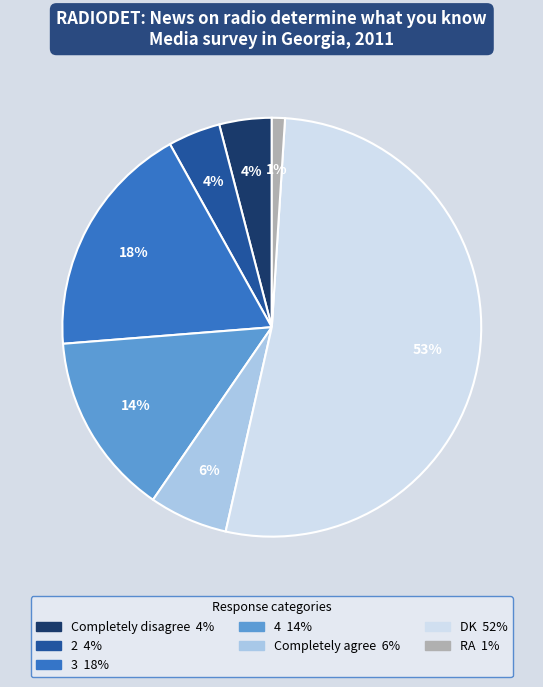

To the nearest percent, what portion does 4 represent?

14%